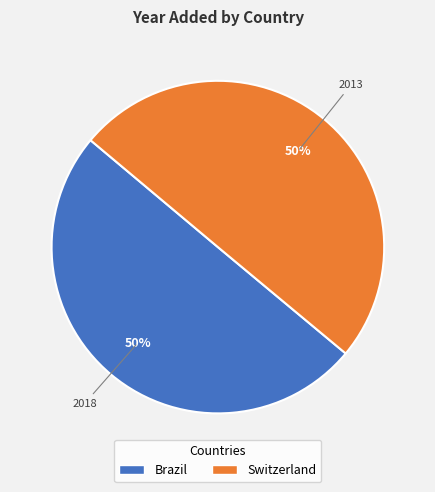

Do Brazil and Switzerland together represent more than half of the pie?

Yes